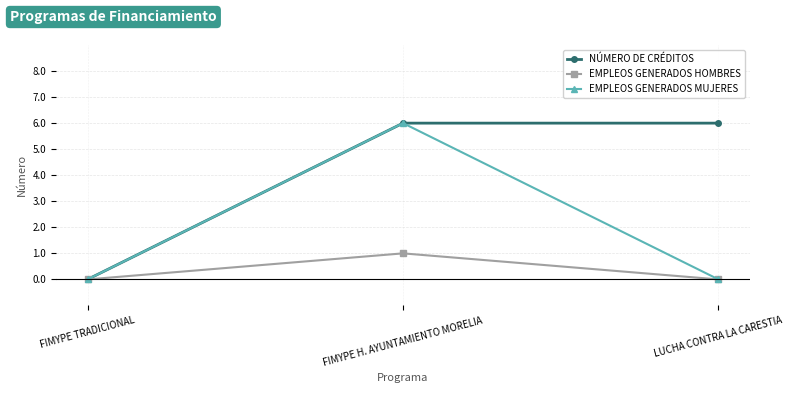

Which series changed the most between FIMYPE H. AYUNTAMIENTO MORELIA and LUCHA CONTRA LA CARESTIA?

EMPLEOS GENERADOS MUJERES